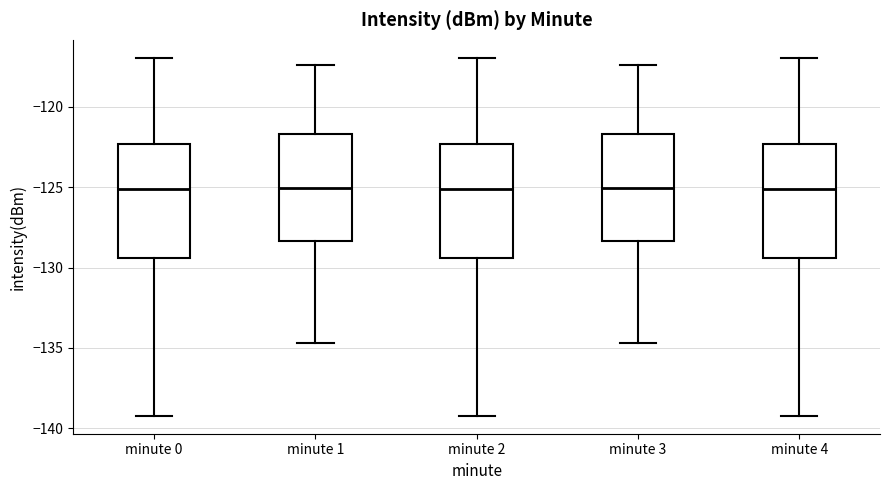

Where is the lower edge of the box for minute 1 on the y-axis? The values are not printed on the chart, so give them approximately, as read against the axis.

-128.5